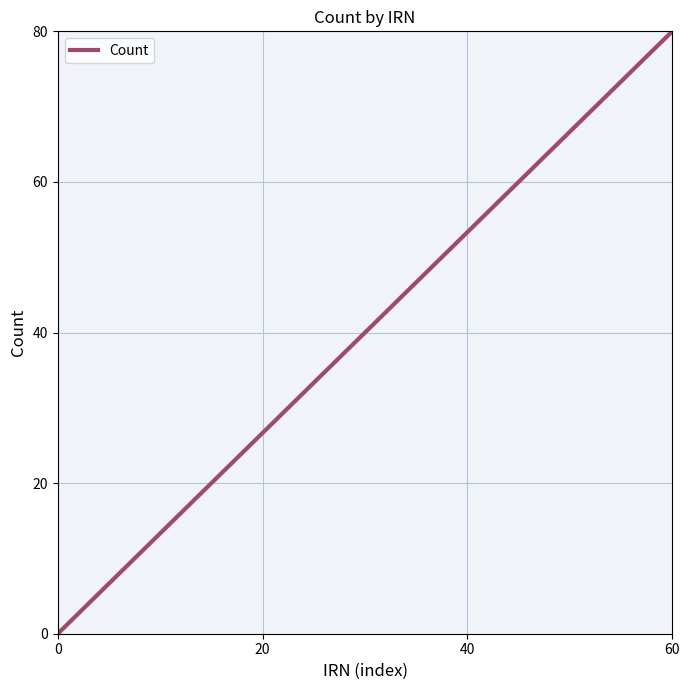

What is the greatest value displayed?

80